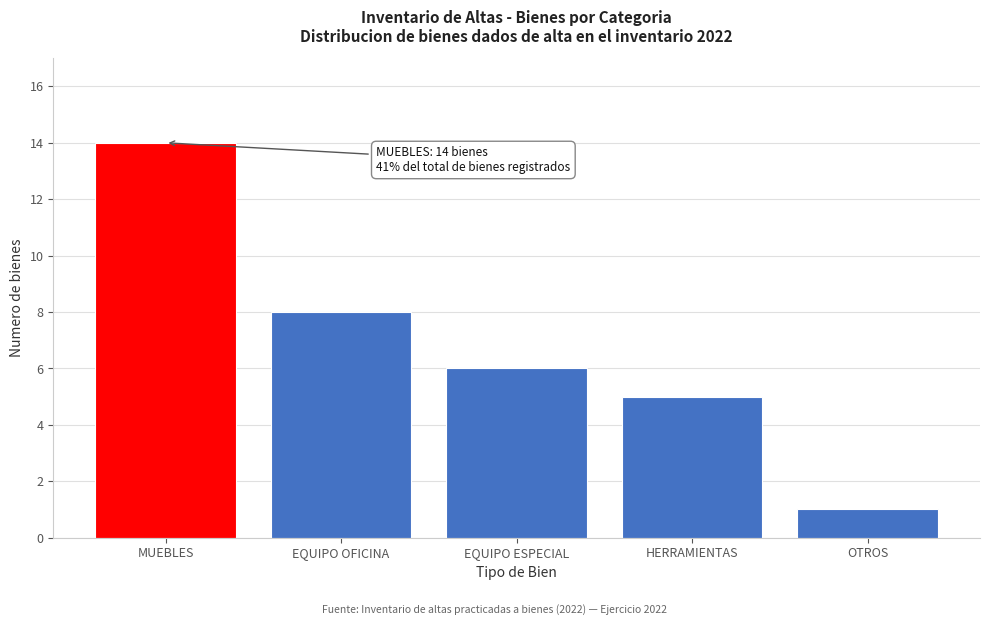

Reading left to right, extract all data points from this chart.

MUEBLES=14	EQUIPO OFICINA=8	EQUIPO ESPECIAL=6	HERRAMIENTAS=5	OTROS=1